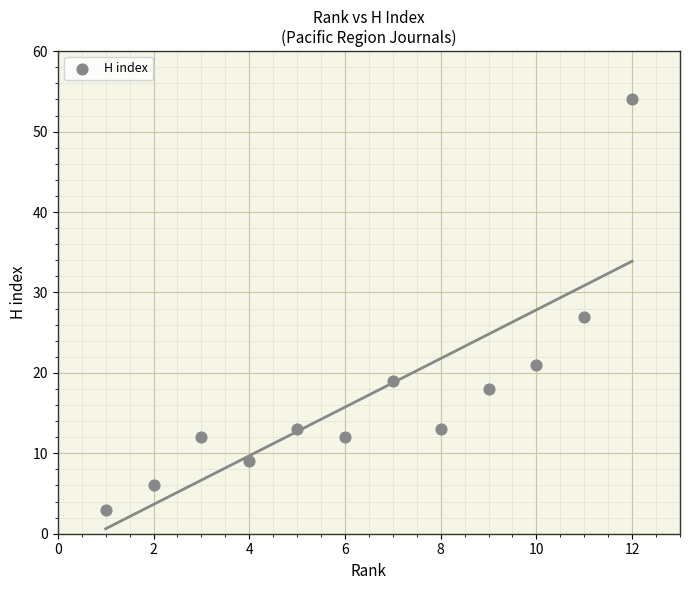

What Y value in the scatter plot is closest to 28?

27